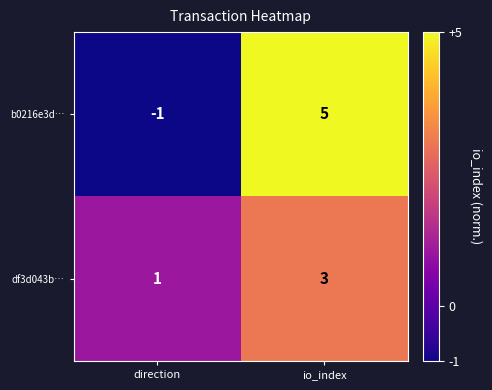

Reading left to right, what are all the values shown in this chart?

b0216e3d…: direction=-1	io_index=5
df3d043b…: direction=1	io_index=3